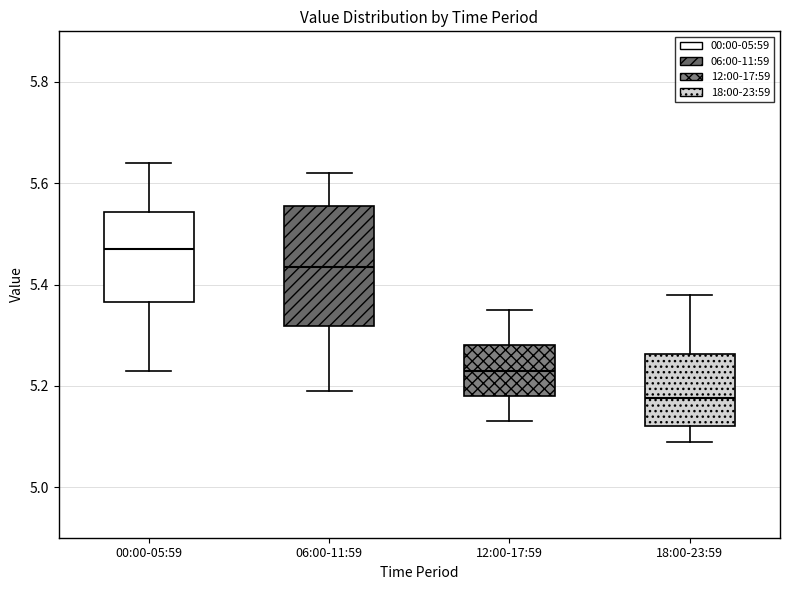

Which box is the tallest, from its lower edge to its upper edge?

06:00-11:59